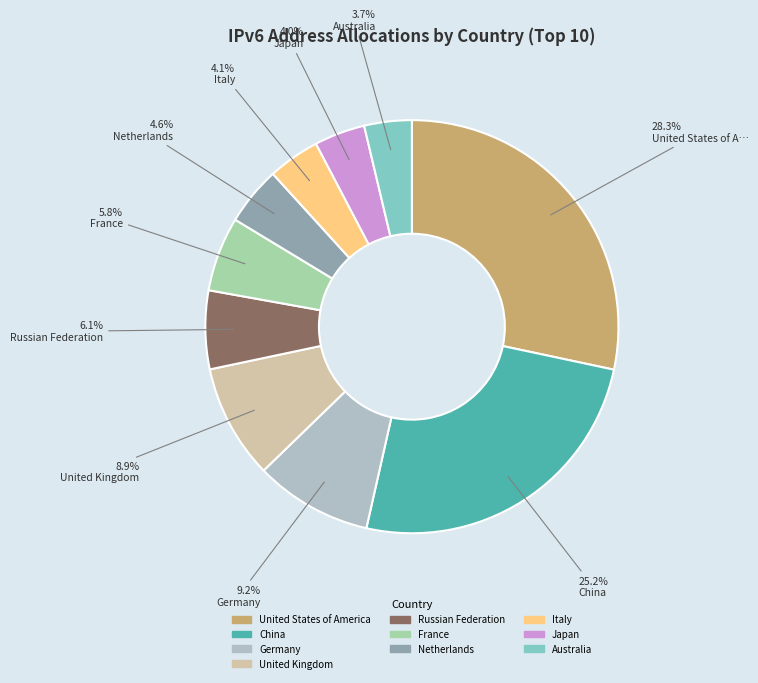

What is the ratio of the value at Japan to the value at United States of America?

0.1